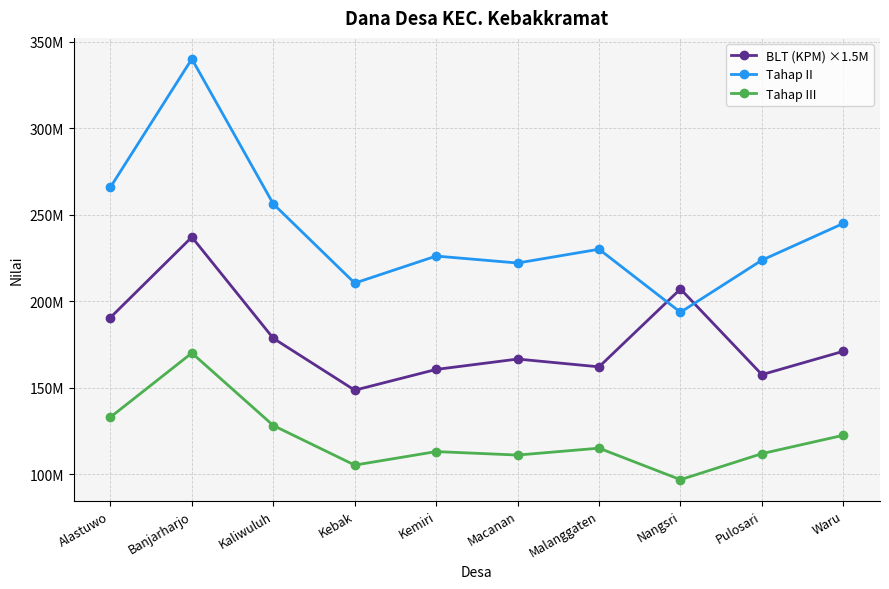

Is this an area chart (filled region under the line)?

No